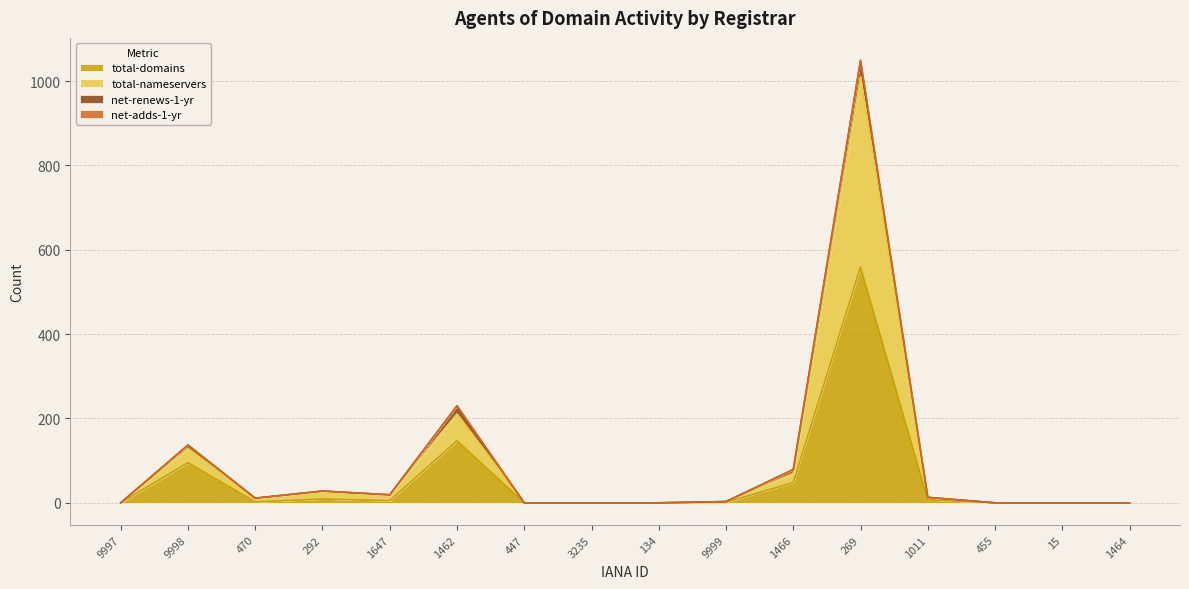

At which label does total-domains reach its peak?

269